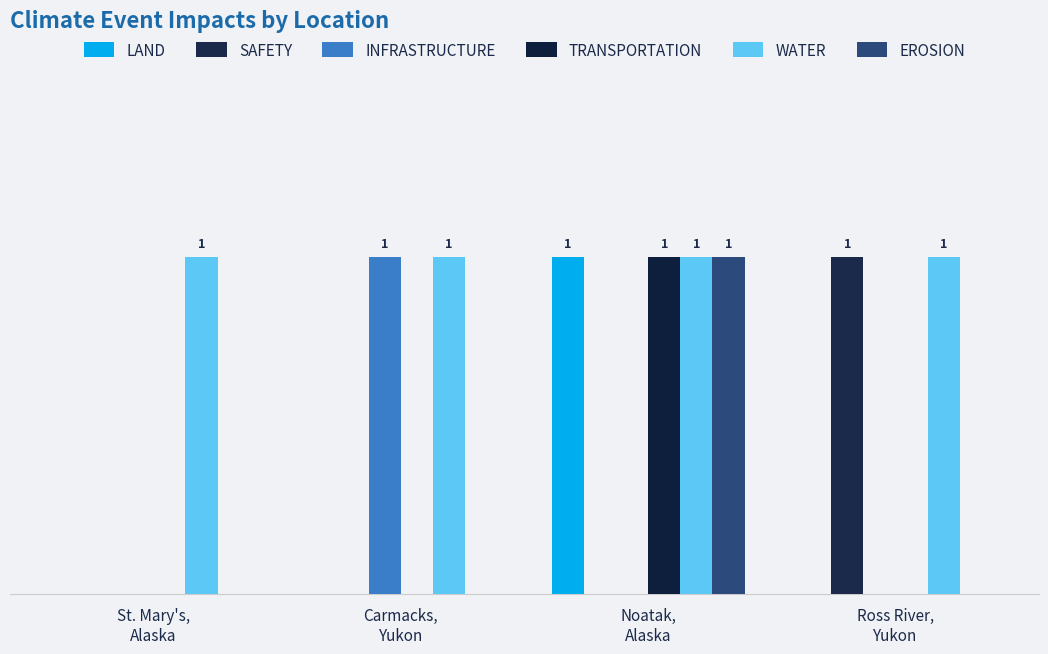

Reading left to right, extract all data points from this chart.

LAND: St. Mary's,
Alaska=0	Carmacks,
Yukon=0	Noatak,
Alaska=1	Ross River,
Yukon=0
SAFETY: St. Mary's,
Alaska=0	Carmacks,
Yukon=0	Noatak,
Alaska=0	Ross River,
Yukon=1
INFRASTRUCTURE: St. Mary's,
Alaska=0	Carmacks,
Yukon=1	Noatak,
Alaska=0	Ross River,
Yukon=0
TRANSPORTATION: St. Mary's,
Alaska=0	Carmacks,
Yukon=0	Noatak,
Alaska=1	Ross River,
Yukon=0
WATER: St. Mary's,
Alaska=1	Carmacks,
Yukon=1	Noatak,
Alaska=1	Ross River,
Yukon=1
EROSION: St. Mary's,
Alaska=0	Carmacks,
Yukon=0	Noatak,
Alaska=1	Ross River,
Yukon=0